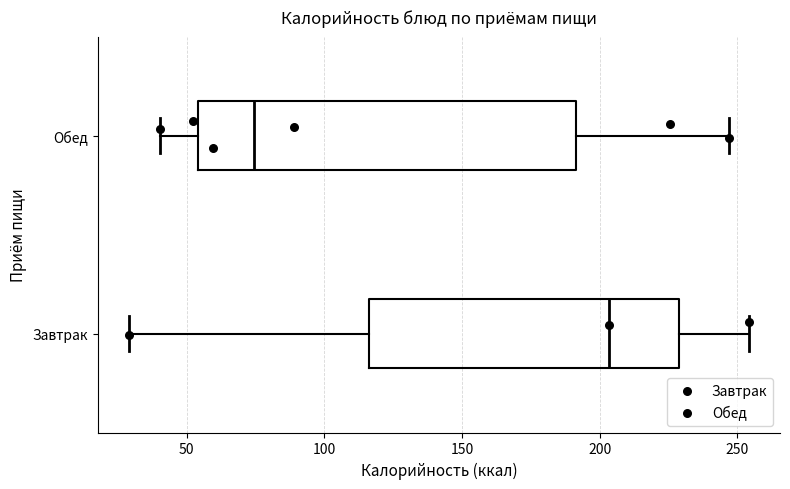

Reading bottom to top, transcribe this box plot: for each box, give where its median line is, the range the box spans, and where its two whiskers end, as read against the x-axis. The values are not printed on the chart, so give them approximately, as read against the axis.

Завтрак: median 205, box 115 to 230, whiskers 30 to 255
Обед: median 75, box 55 to 190, whiskers 40 to 245